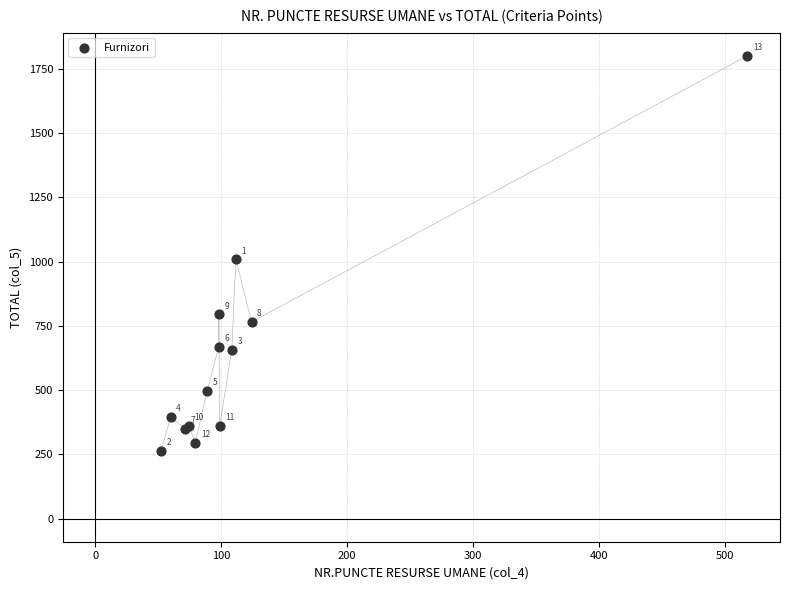

What Y value in the scatter plot is closest to 1032?

1009.8